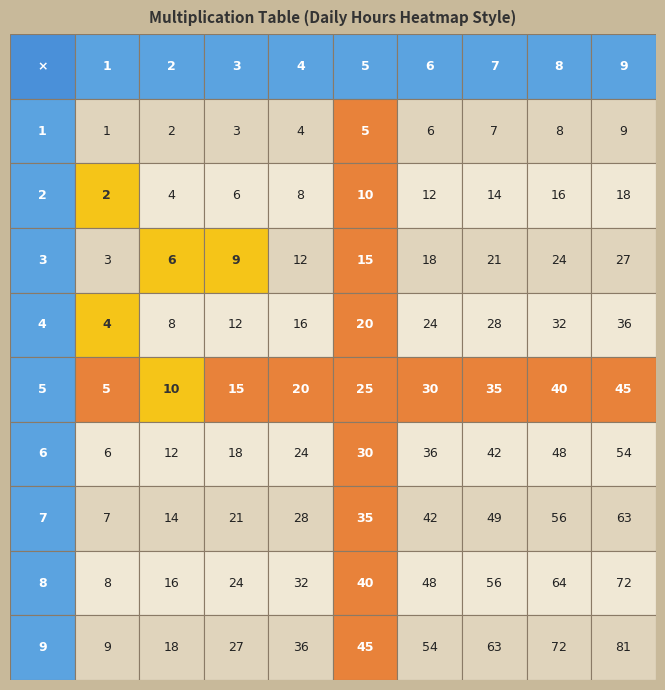

Which series has the largest total across all categories?

9